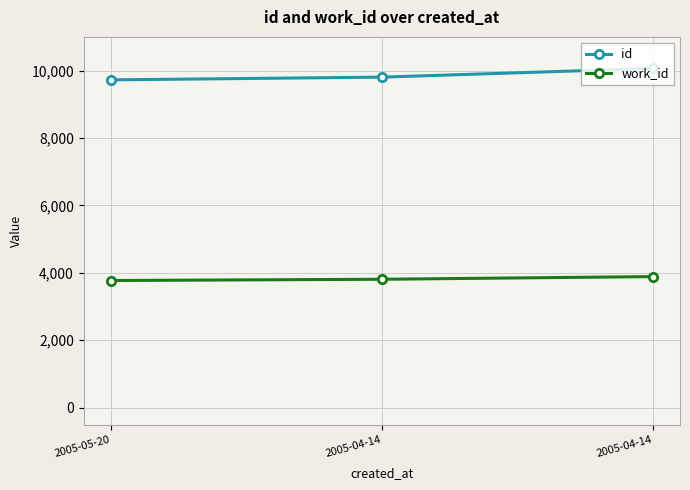

What are all the series names shown in the legend?

id, work_id